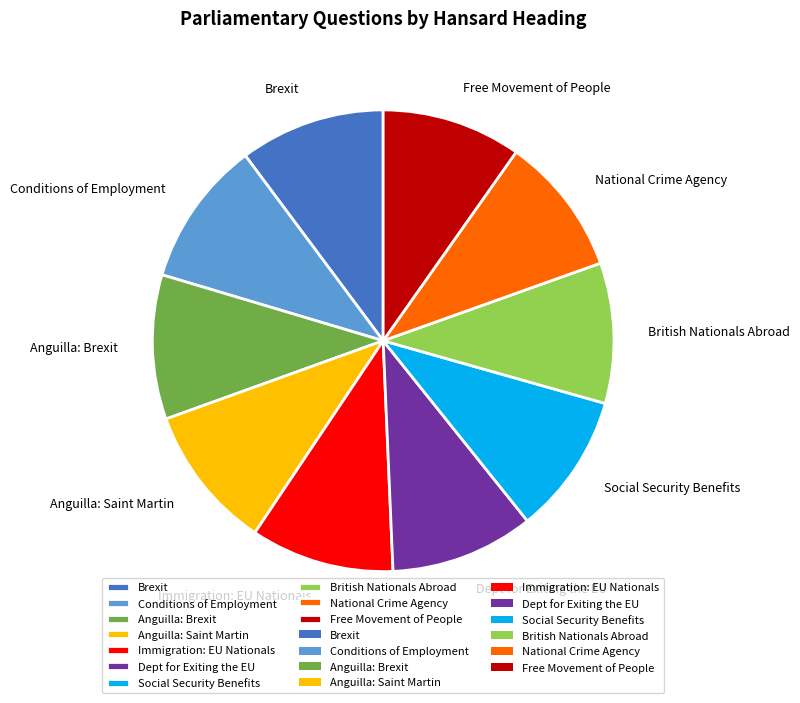

How many segments does this pie chart have?

10